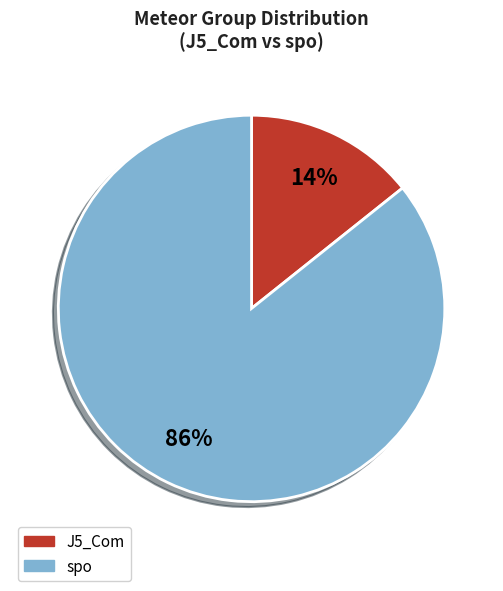

To the nearest percent, what is the combined percentage of J5_Com and spo?

100%